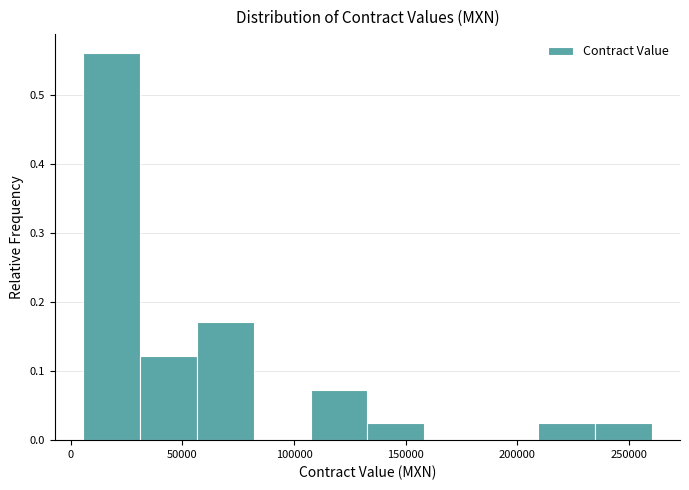

Which range on the x-axis has the tallest bar?

5000 to 30000